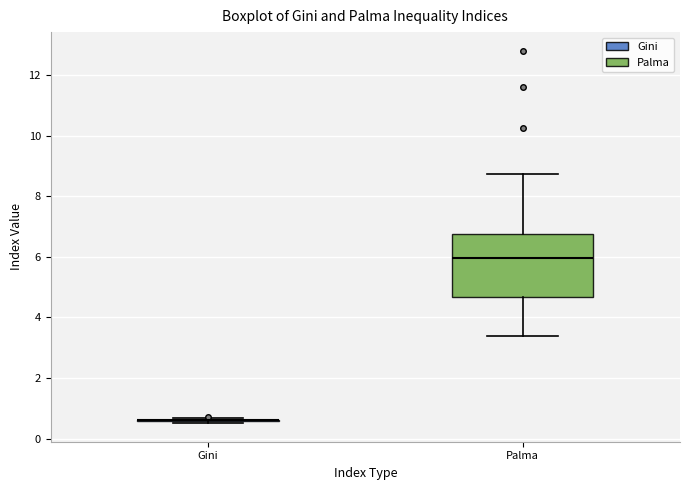

Where does the lower whisker of the box for Palma end on the y-axis? The values are not printed on the chart, so give them approximately, as read against the axis.

3.4